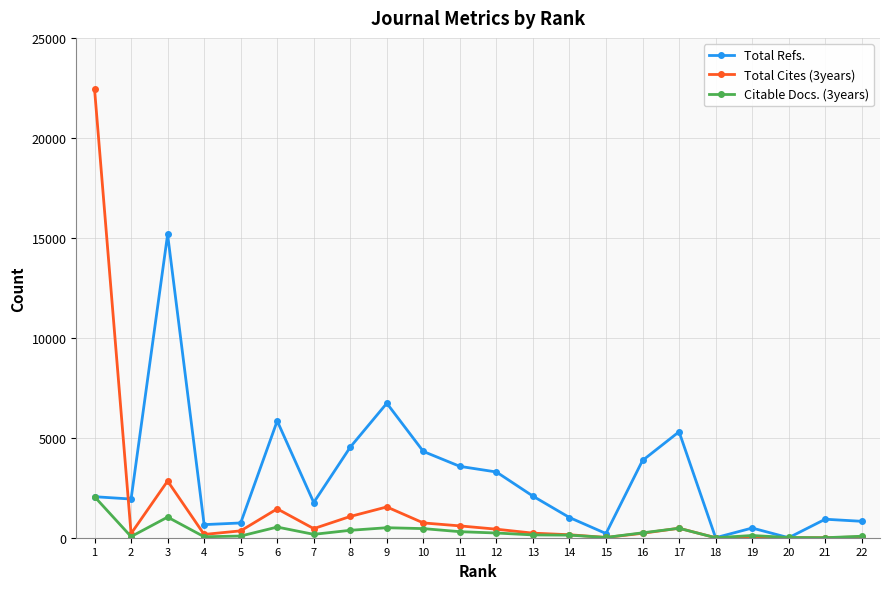

At how many categories does at least one series exceed 17157?

1